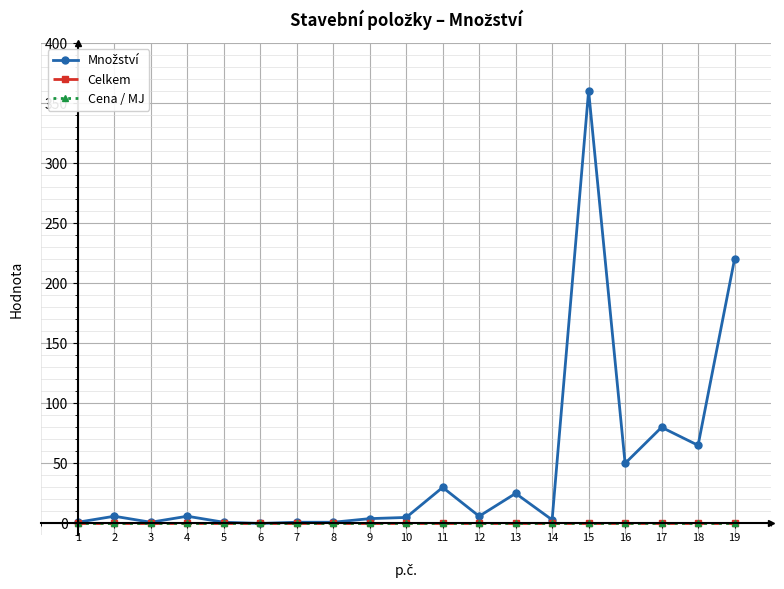

Which series has the widest spread of values?

Množství